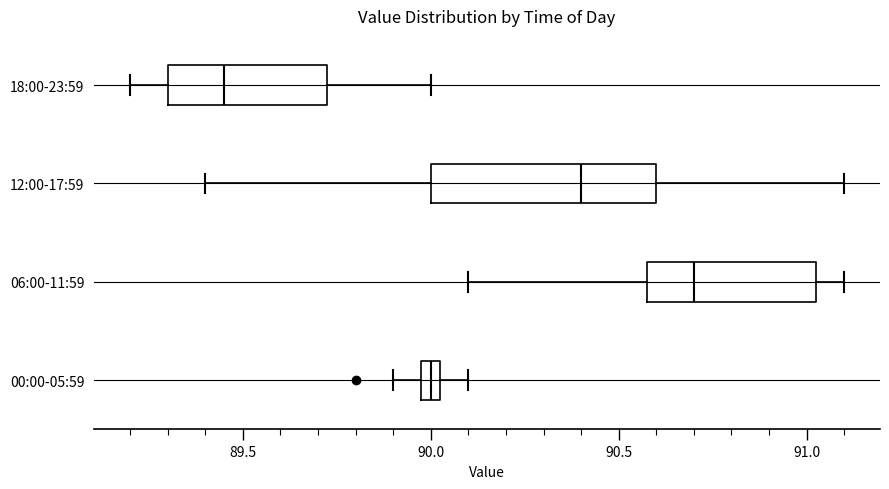

Which box's median line is the furthest to the left?

18:00-23:59